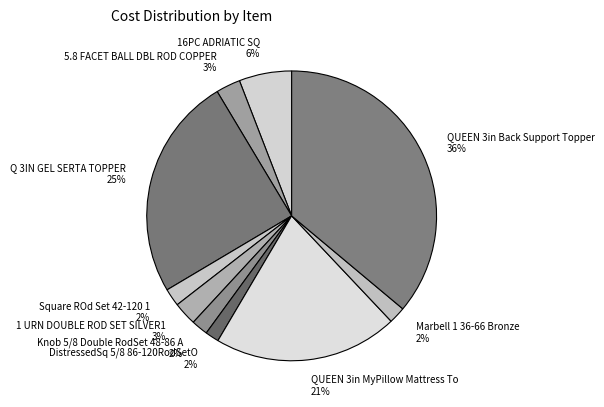

Combined, do DistressedSq 5/8 86-120RodSetO 2% and Marbell 1 36-66 Bronze 2% account for over 50%?

No